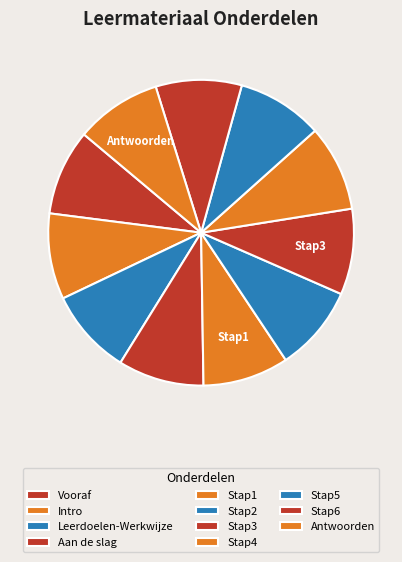

Count the number of slices in the pie.

11